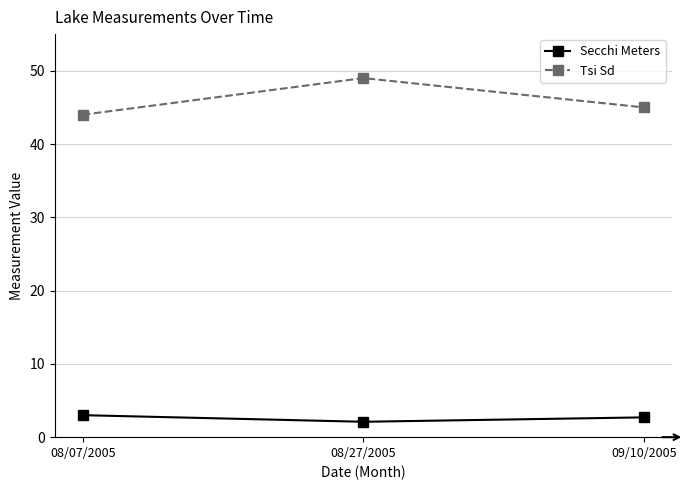

At which label is Secchi Meters closest to 2?

08/27/2005